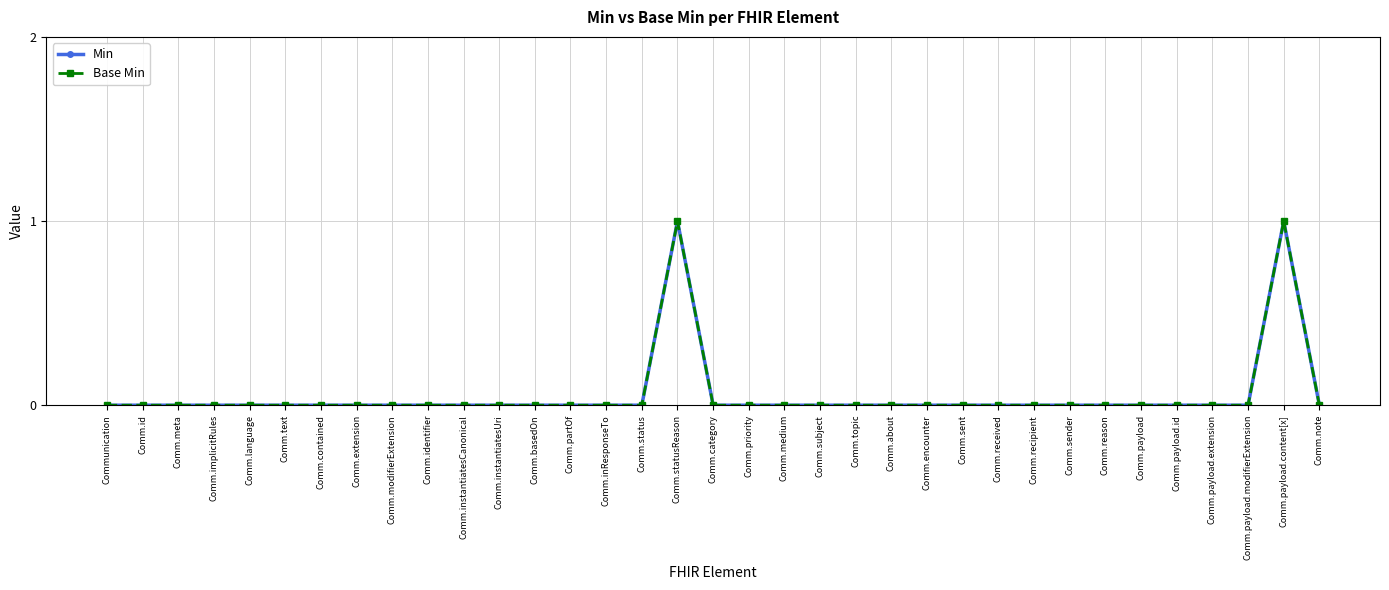

Between Comm.statusReason and Comm.received, which series saw the biggest shift?

Min